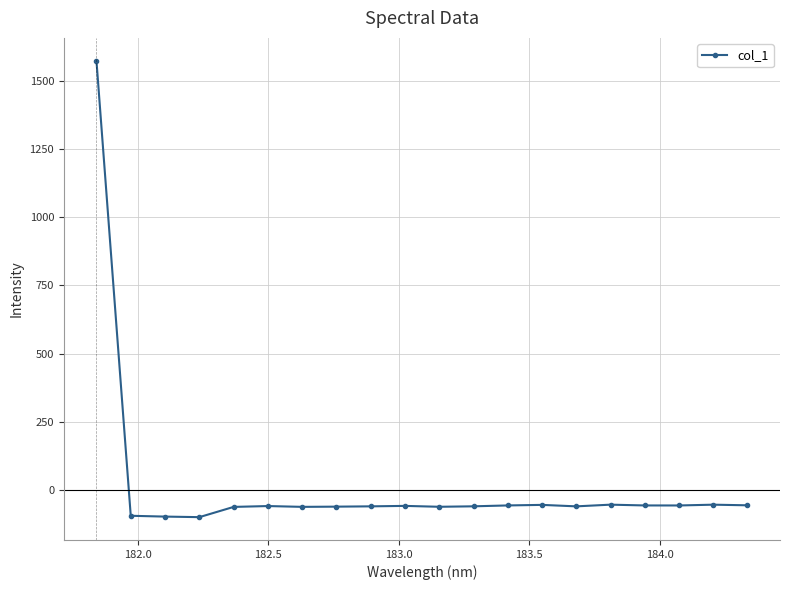

What is the value of the 20th point from the left?

-55.4